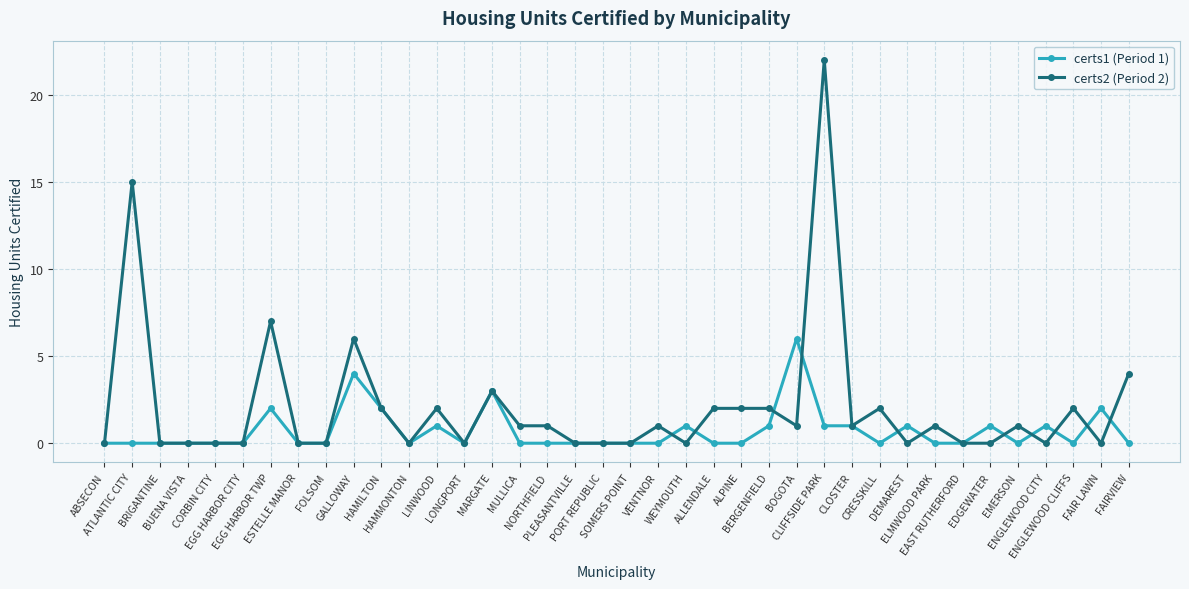

True or false: certs1 (Period 1) and certs2 (Period 2) intersect in this chart.

True